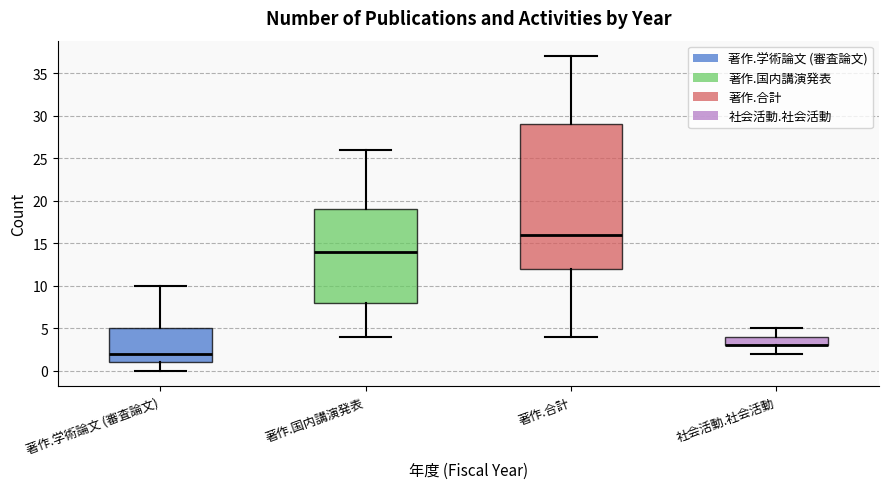

Which box is the tallest, from its lower edge to its upper edge?

著作.合計